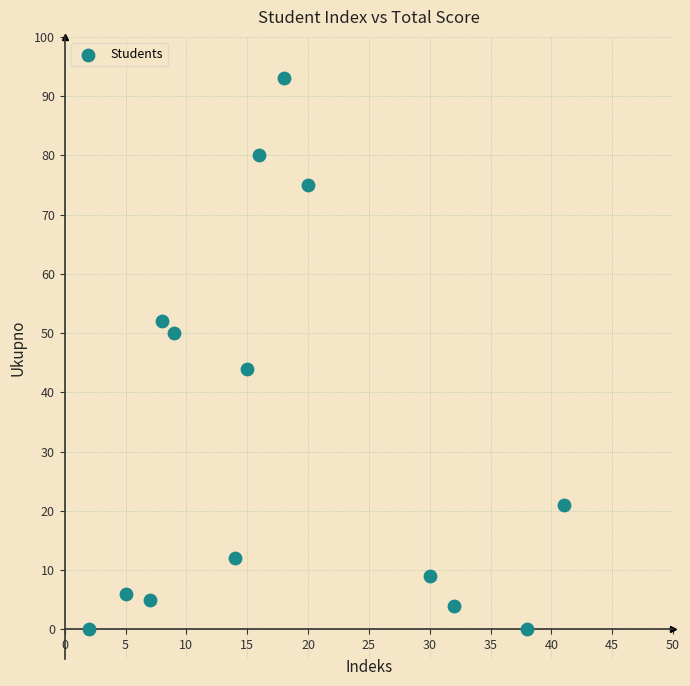

What is the range of Y values (max minus min)?

93